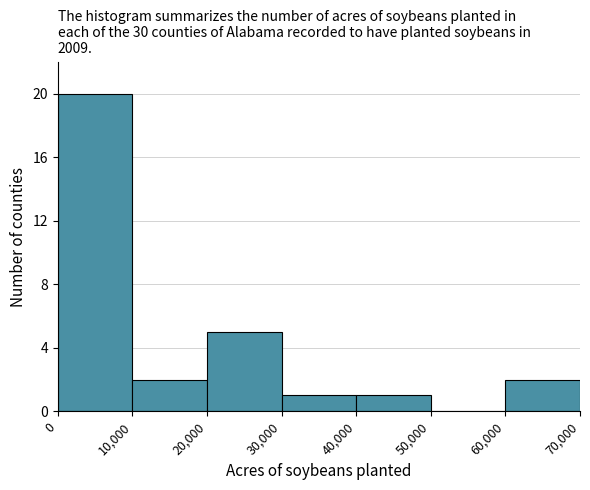

Reading left to right, transcribe this chart: for each bar, give the range it covers on the x-axis and its height. The values are not printed on the chart, so give them approximately, as read against the axis.

0 to 10,000: 20
10,000 to 20,000: 2
20,000 to 30,000: 5
30,000 to 40,000: 1
40,000 to 50,000: 1
50,000 to 60,000: 0
60,000 to 70,000: 2